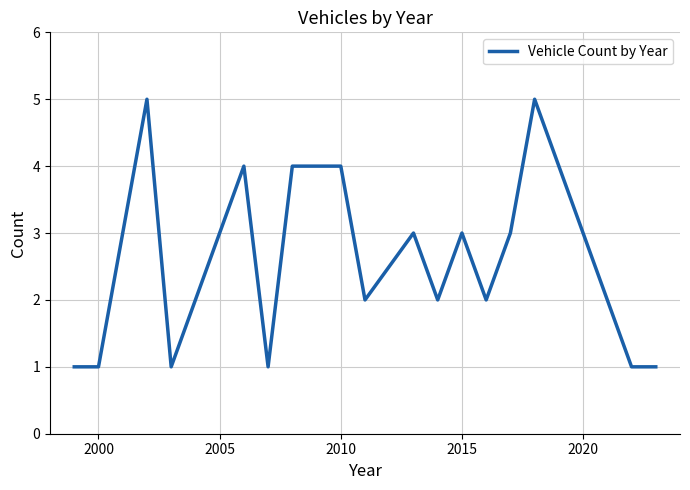

What is the difference between the maximum and minimum values?

4